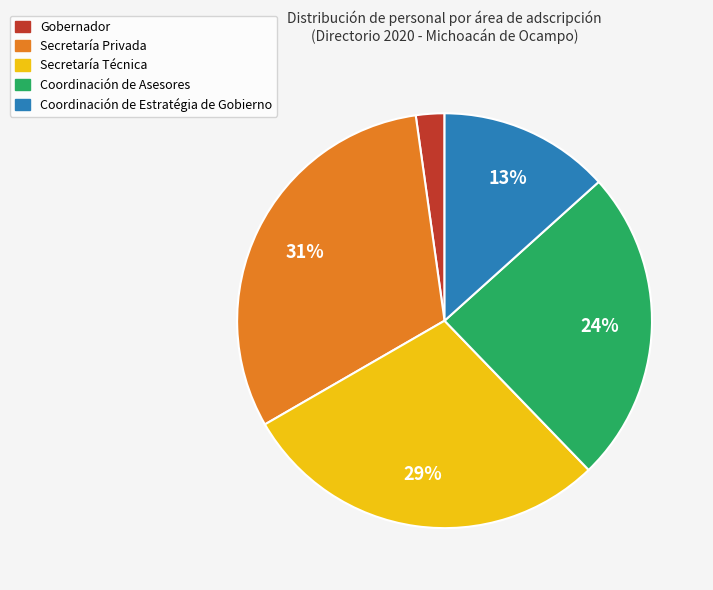

What is the ratio of the value at Coordinación de Estratégia de Gobierno to the value at Coordinación de Asesores?

0.5